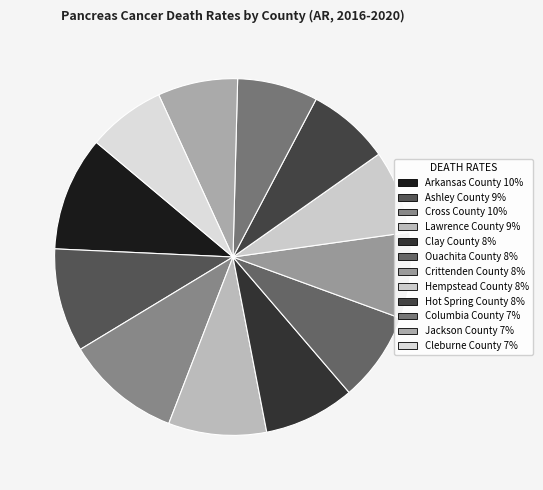

What is the total percentage of Clay County and Cross County?

18.7%